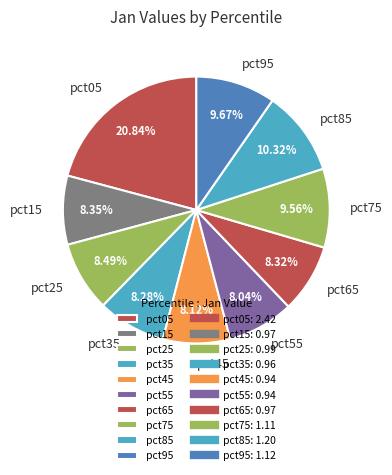

What is the total percentage of pct45 and pct05?

29.0%